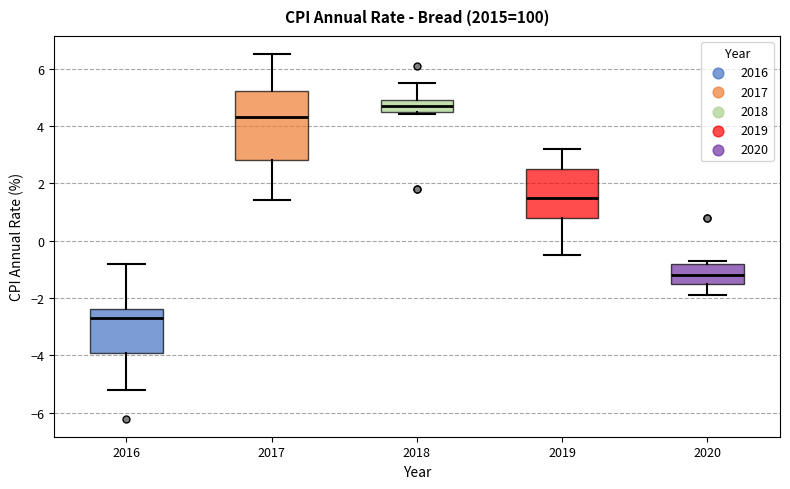

Where does the median line of the box at x = 2016 sit on the y-axis? The values are not printed on the chart, so give them approximately, as read against the axis.

-2.6